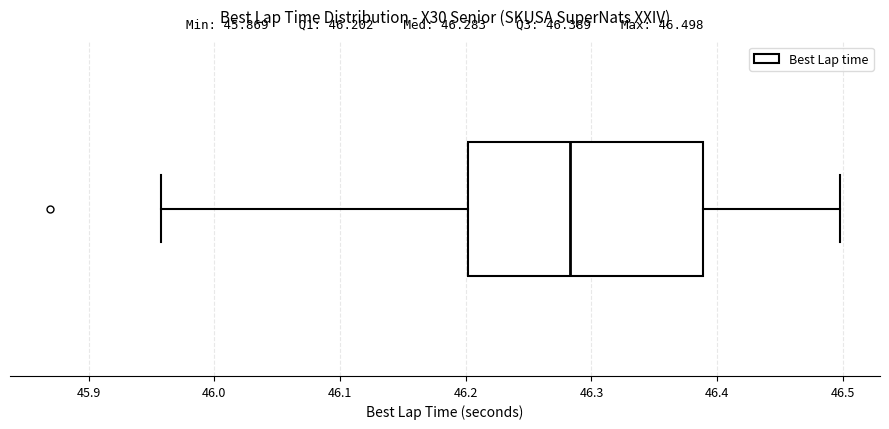

Read this box plot against the x-axis: the position of the median line, the range covered by the box, and the ends of both whiskers. The values are not printed on the chart, so give them approximately, as read against the axis.

median 46.28, box 46.20 to 46.39, whiskers 45.96 to 46.50